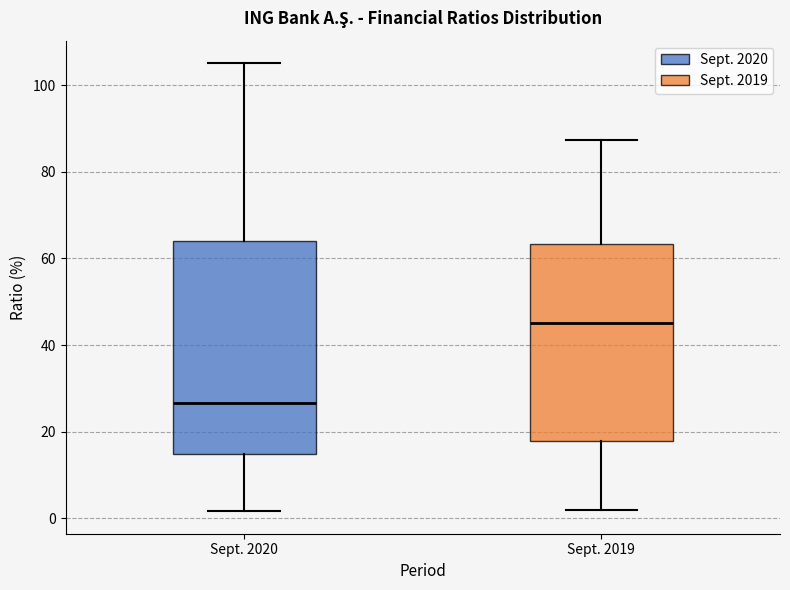

Where does the median line of the box for Sept. 2019 sit on the y-axis? The values are not printed on the chart, so give them approximately, as read against the axis.

46